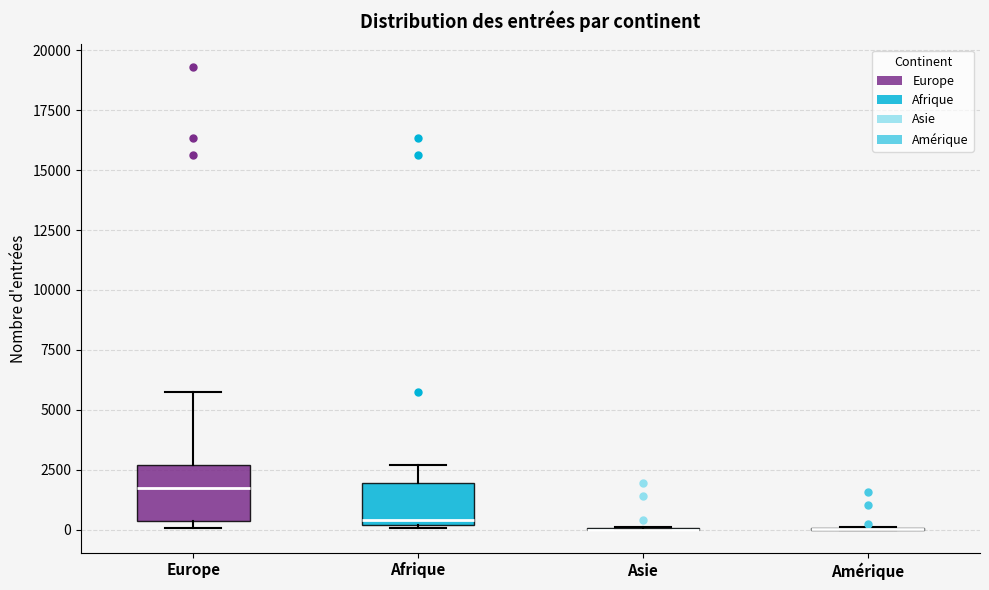

Reading left to right, transcribe this box plot: for each box, give where its median line is, the range the box spans, and where its two whiskers end, as read against the y-axis. The values are not printed on the chart, so give them approximately, as read against the axis.

Europe: median 1500, box 500 to 2500, whiskers 0 to 5500
Afrique: median 500, box 0 to 2000, whiskers 0 to 2500
Asie: box collapsed to a line at 0, whiskers 0 to 0
Amérique: box collapsed to a line at 0, whiskers 0 to 0